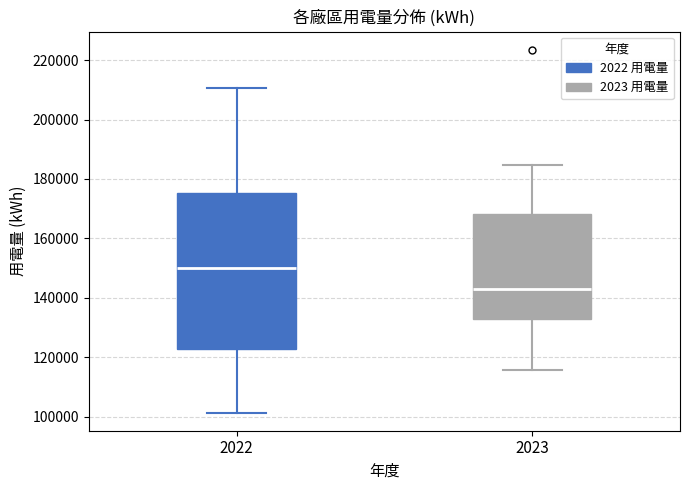

Reading left to right, read every box against the y-axis: the position of its median line, the range the box covers, and the ends of its whiskers. The values are not printed on the chart, so give them approximately, as read against the axis.

2022: median 150000, box 122000 to 176000, whiskers 102000 to 210000
2023: median 142000, box 132000 to 168000, whiskers 116000 to 184000